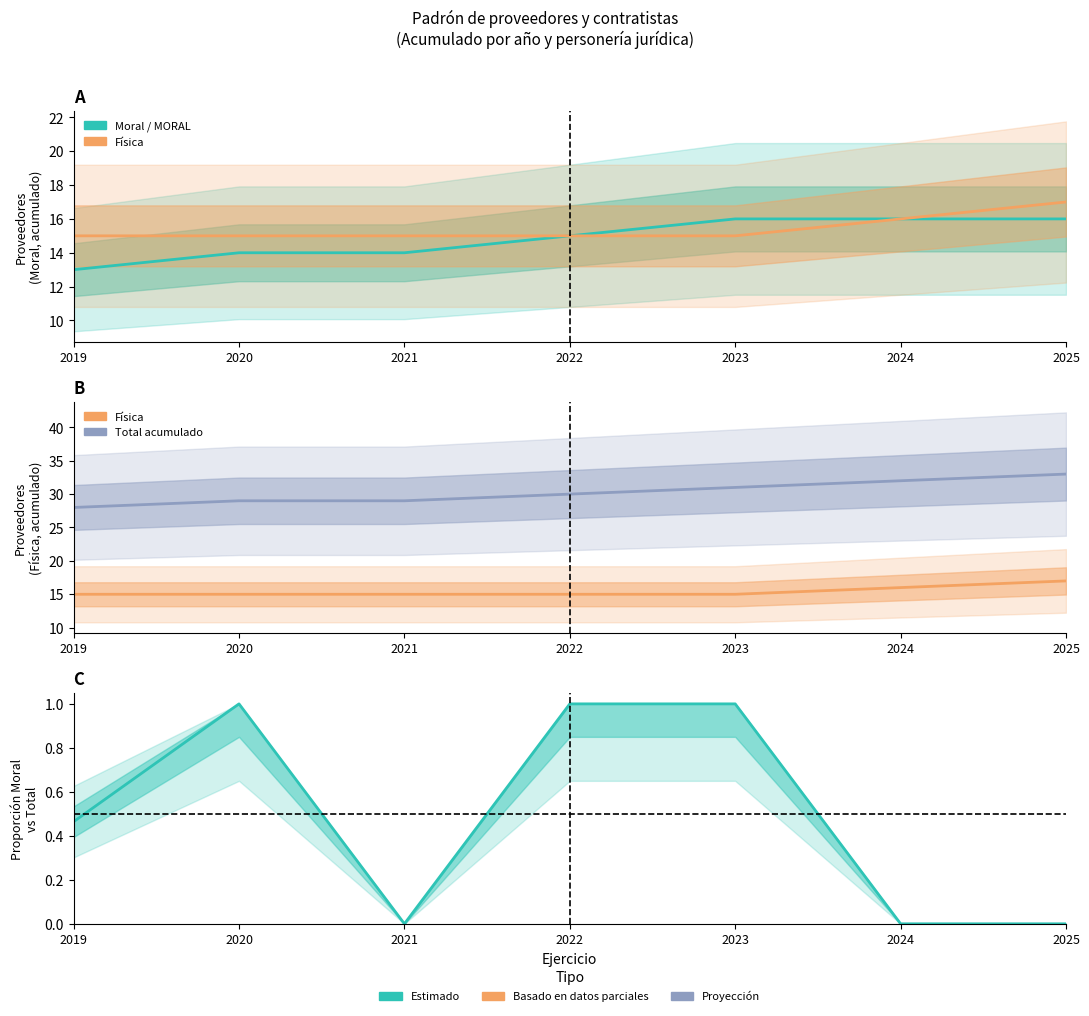

In Proporción Moral, how many points are lower than both neighbors (excluding endpoints)?

1